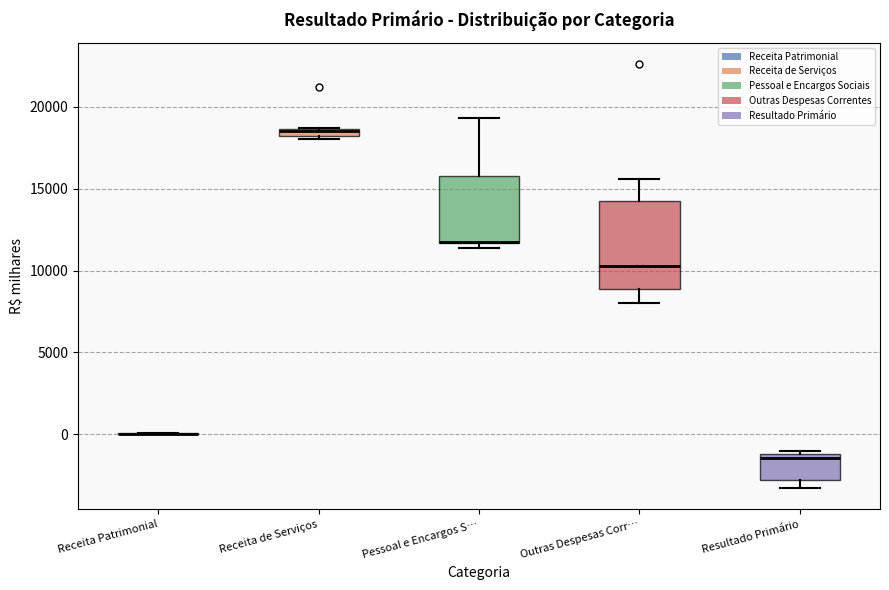

Where is the upper edge of the box for Outras Despesas Corr… on the y-axis? The values are not printed on the chart, so give them approximately, as read against the axis.

14500